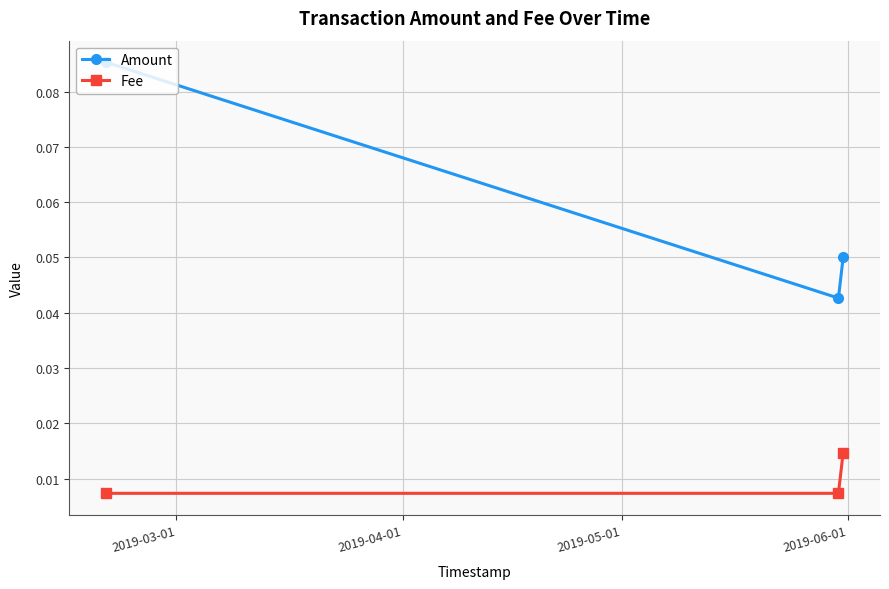

Count the Fee values in the range 0 to 1.

3